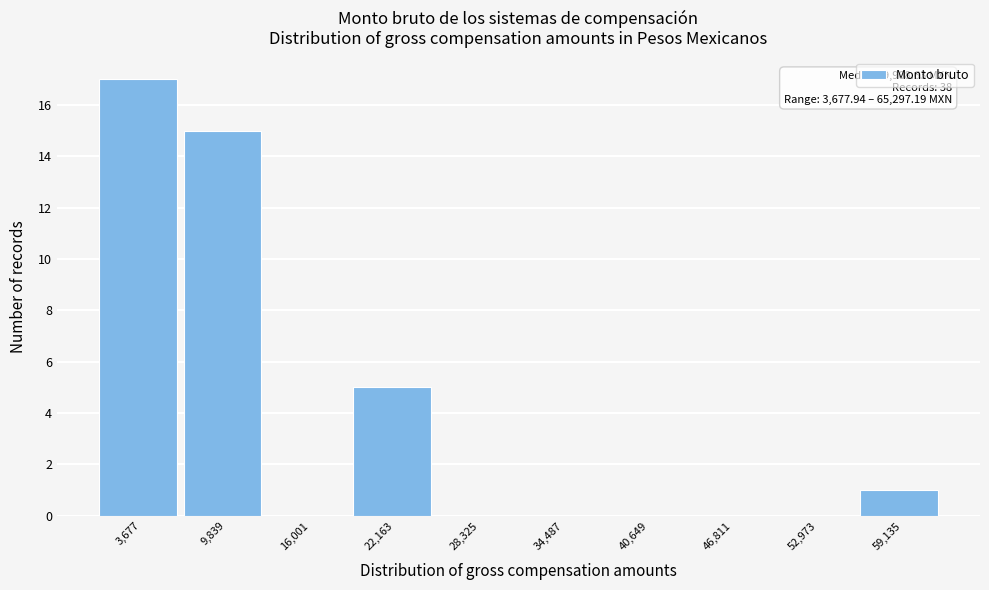

Reading left to right, list all the values displayed in this chart.

3,677=17	9,839=15	16,001=0	22,163=5	28,325=0	34,487=0	40,649=0	46,811=0	52,973=0	59,135=1